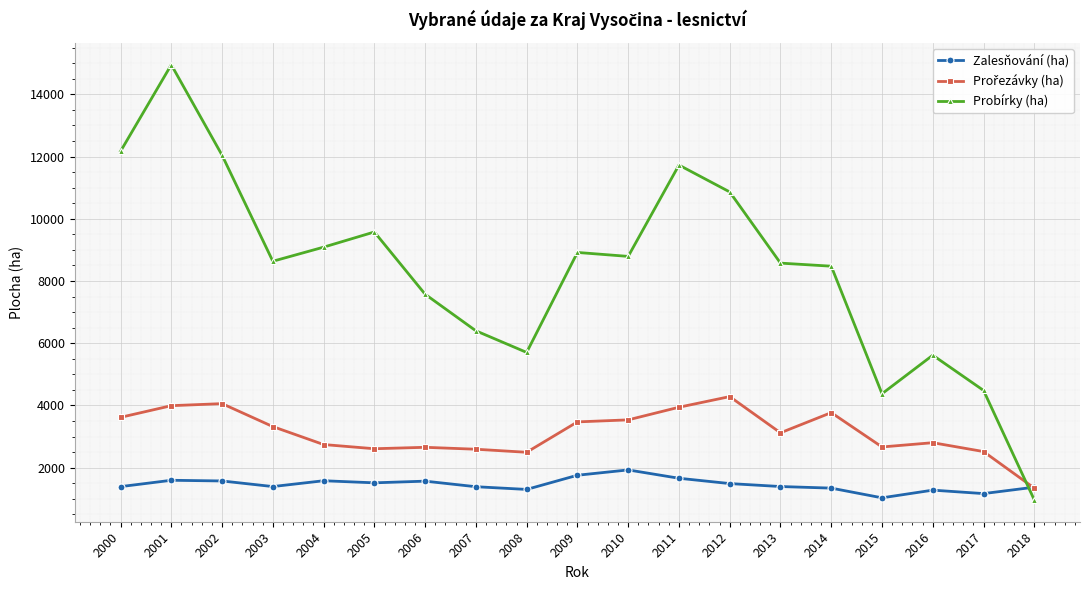

In Probírky (ha), how many points are higher than both neighbors (excluding endpoints)?

5